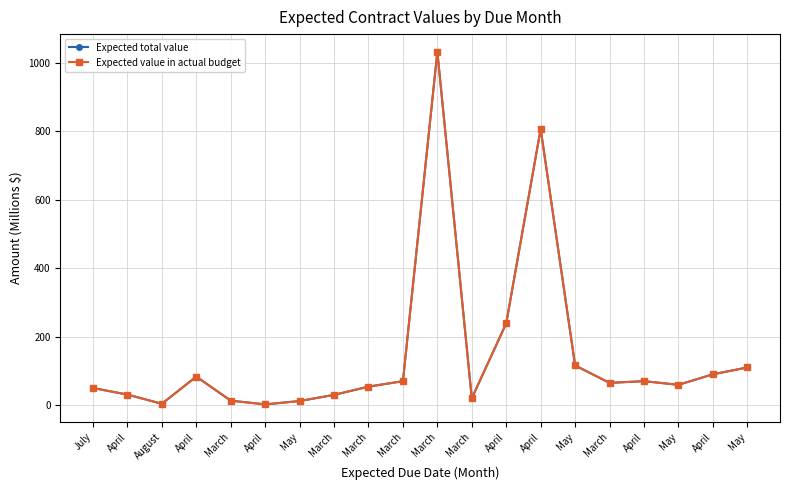

True or false: Expected total value and Expected value in actual budget intersect in this chart.

False